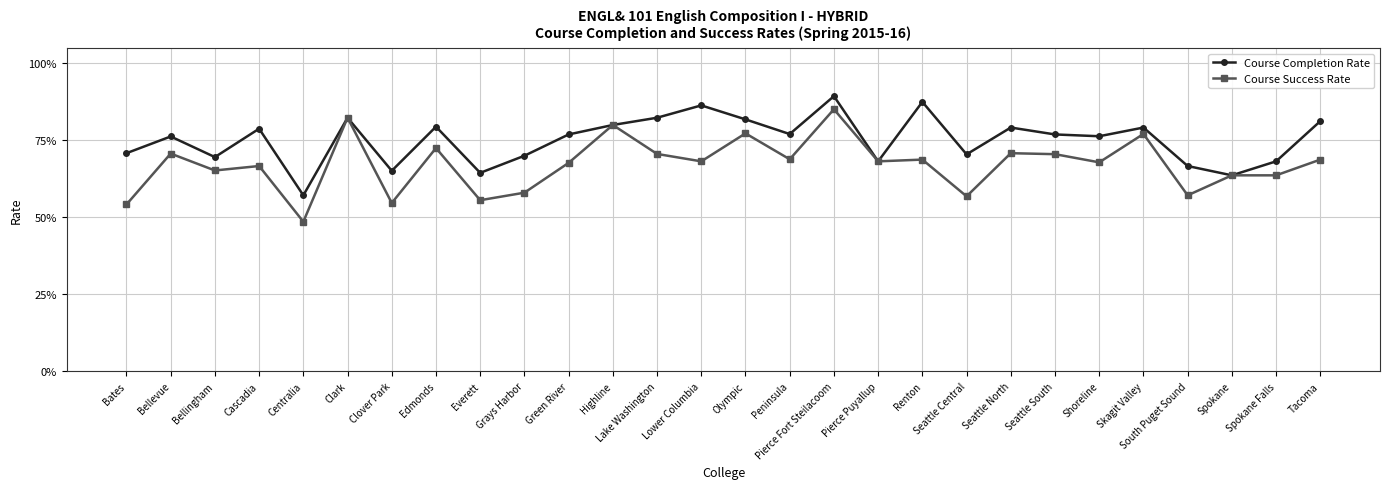

Between Spokane and Olympic, which is larger?

Olympic